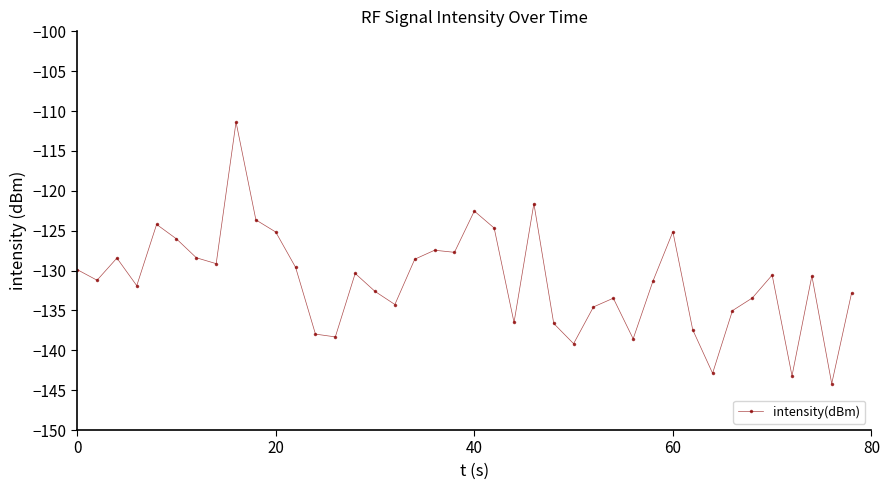

What is the maximum value shown in the chart?

-111.4